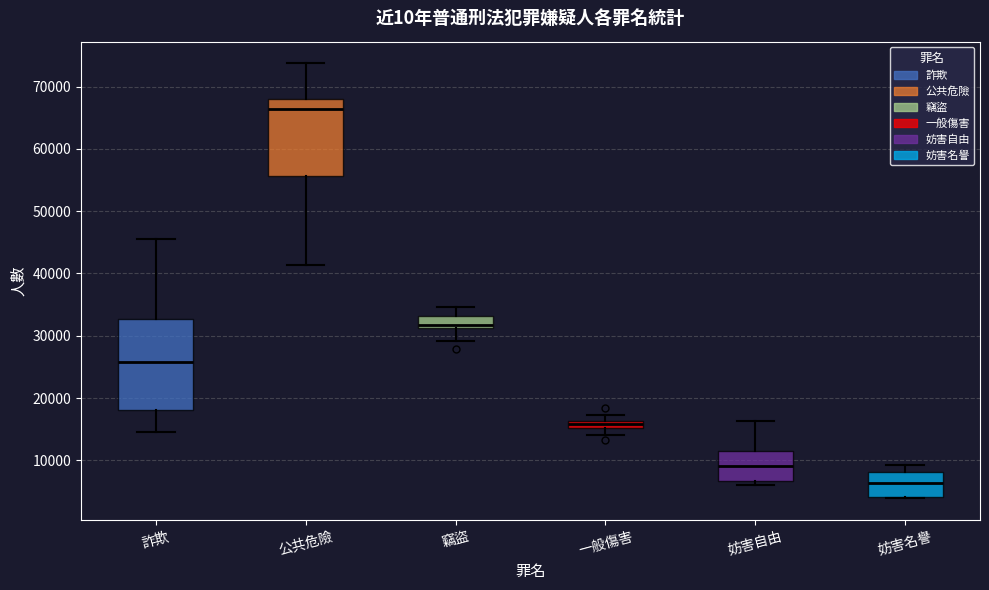

Comparing the boxes themselves (not the whiskers), which one is the tallest?

詐欺